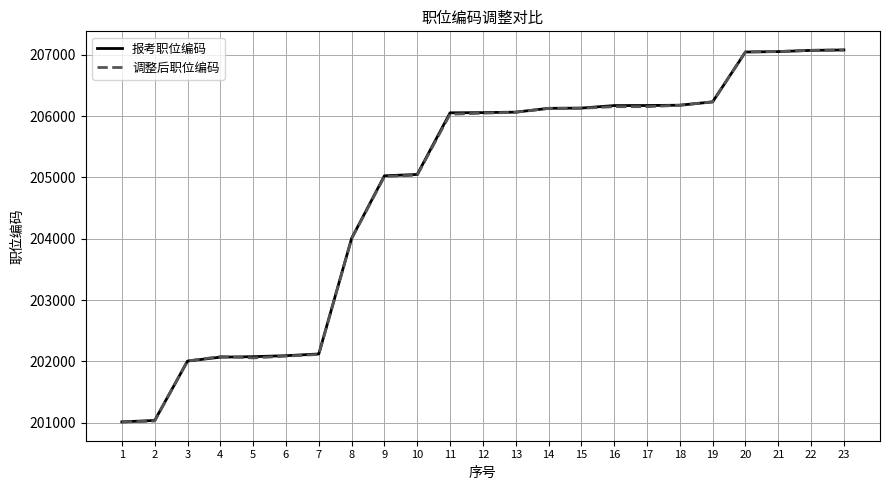

What is the total value across all series at 14?

412251